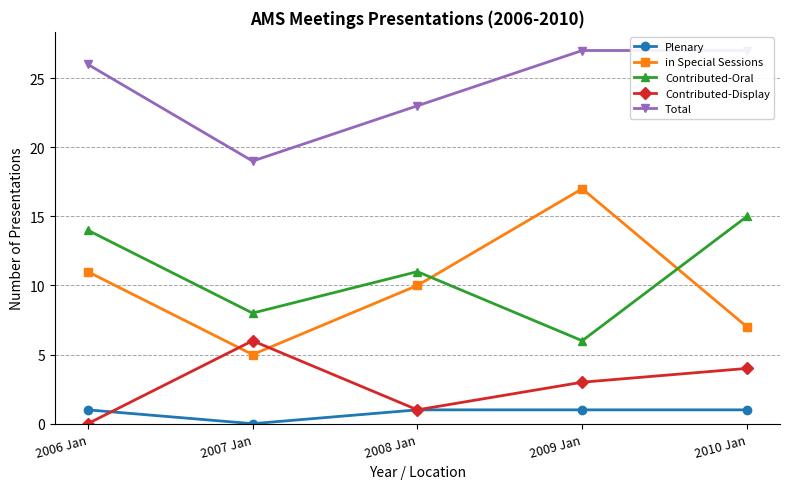

Rank the series at 2007 Jan from highest to lowest value.

Total, Contributed-Oral, Contributed-Display, in Special Sessions, Plenary